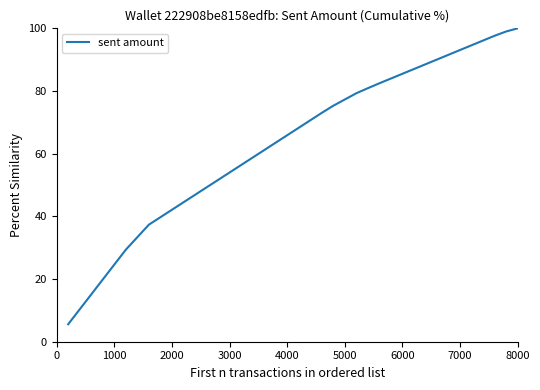

What is the maximum value shown in the chart?

100.0